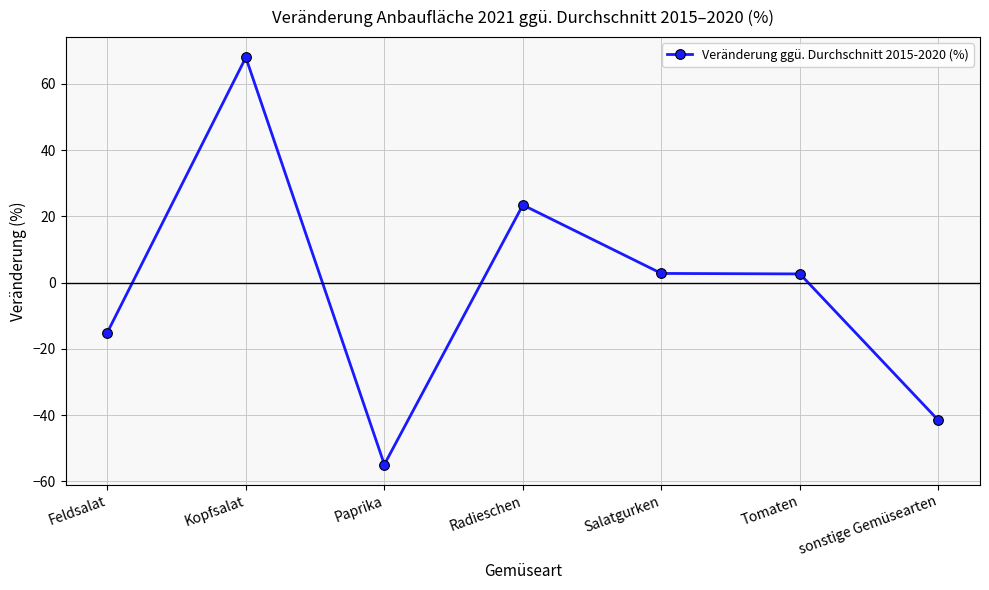

What is the difference between the maximum and minimum values?

122.9